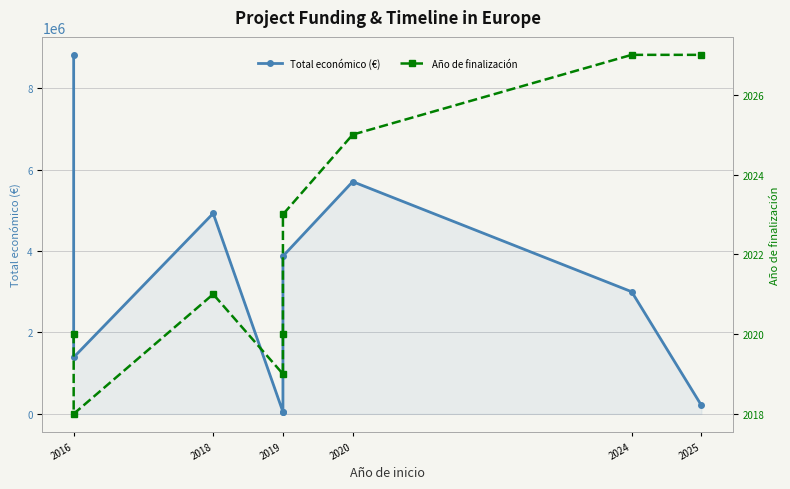

The value of Total económico (€) at 2019 is 2534209. True or false?

False